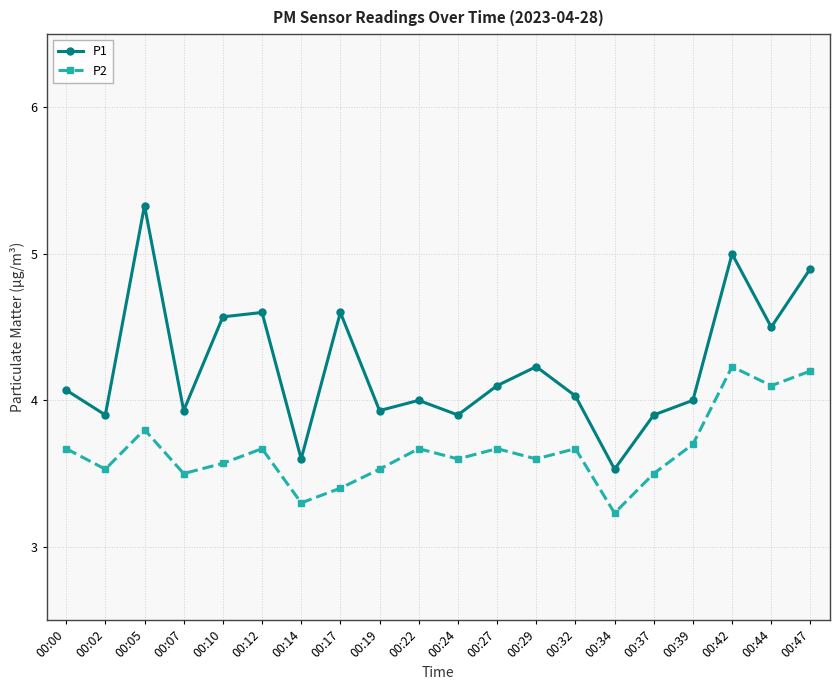

How many interior local peaks does the P2 series have?

6